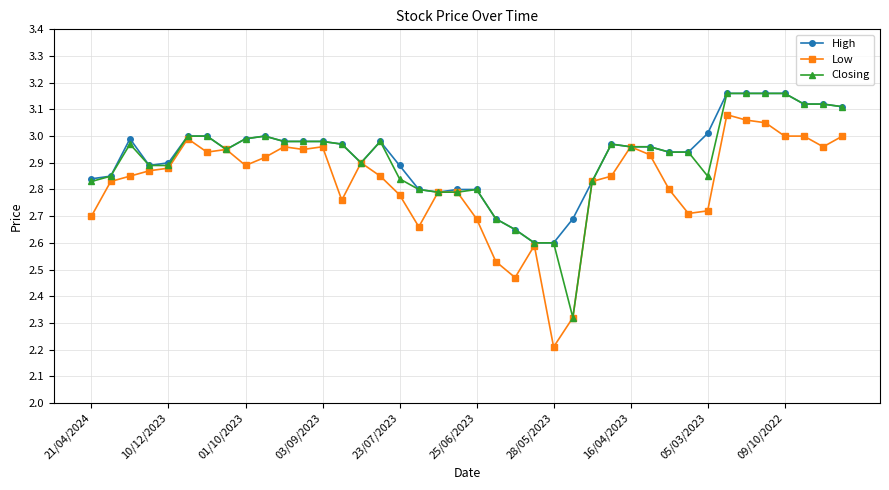

At how many categories does at least one series exceed 2?

40